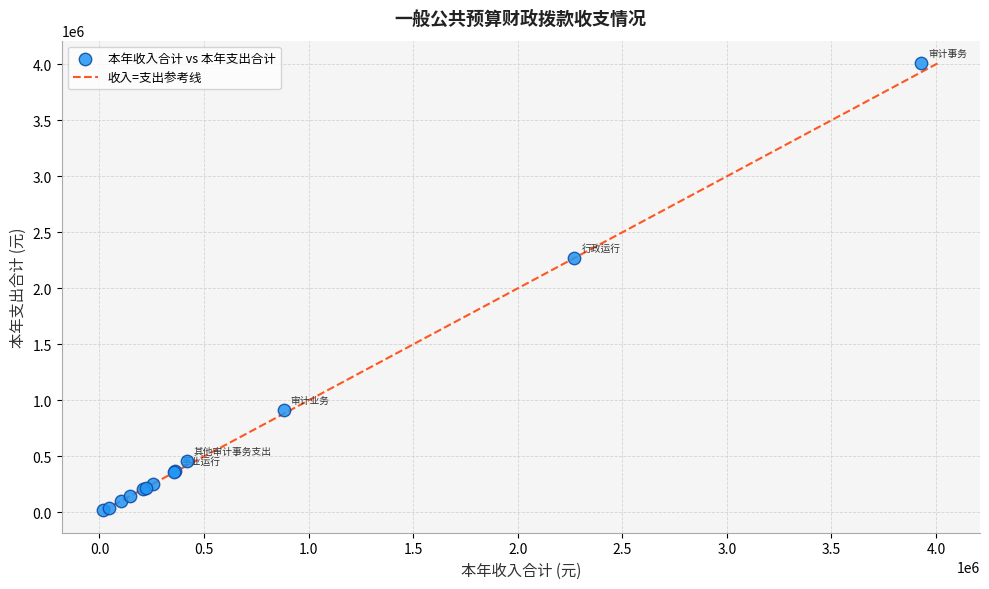

What Y value in the scatter plot is closest to 2014990?

2271185.8